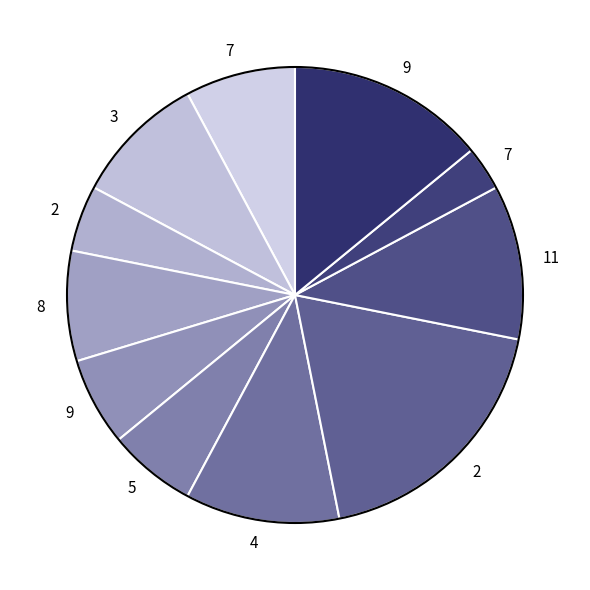

How many segments does this pie chart have?

11